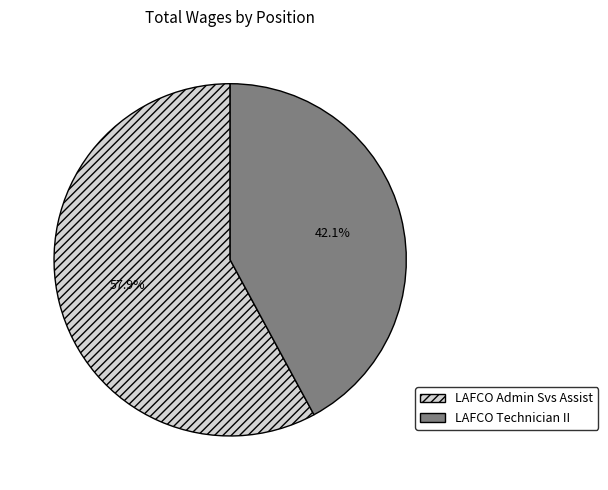

Is there any slice that represents more than half of the pie?

Yes